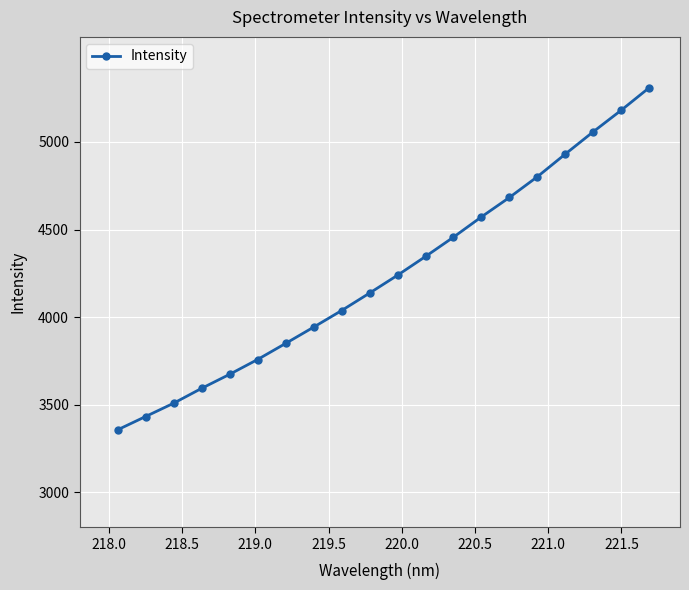

What is the greatest value displayed?

5310.2